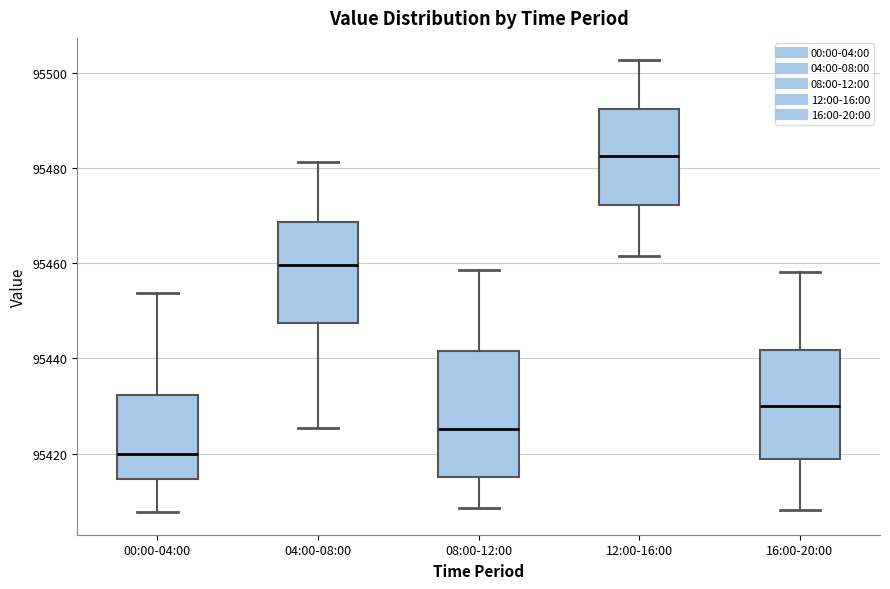

Where does the lower whisker of the box for 04:00-08:00 end on the y-axis? The values are not printed on the chart, so give them approximately, as read against the axis.

95426